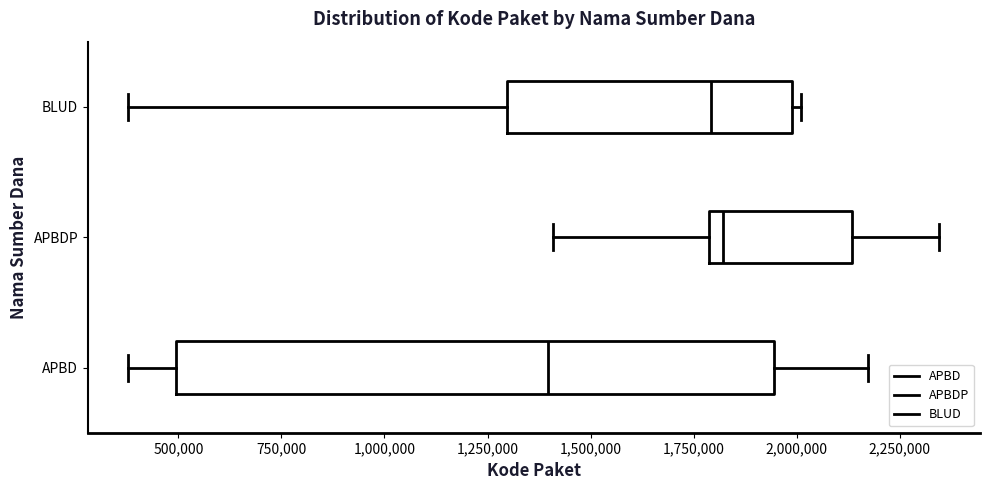

Which box is the widest, from its left edge to its right edge?

APBD